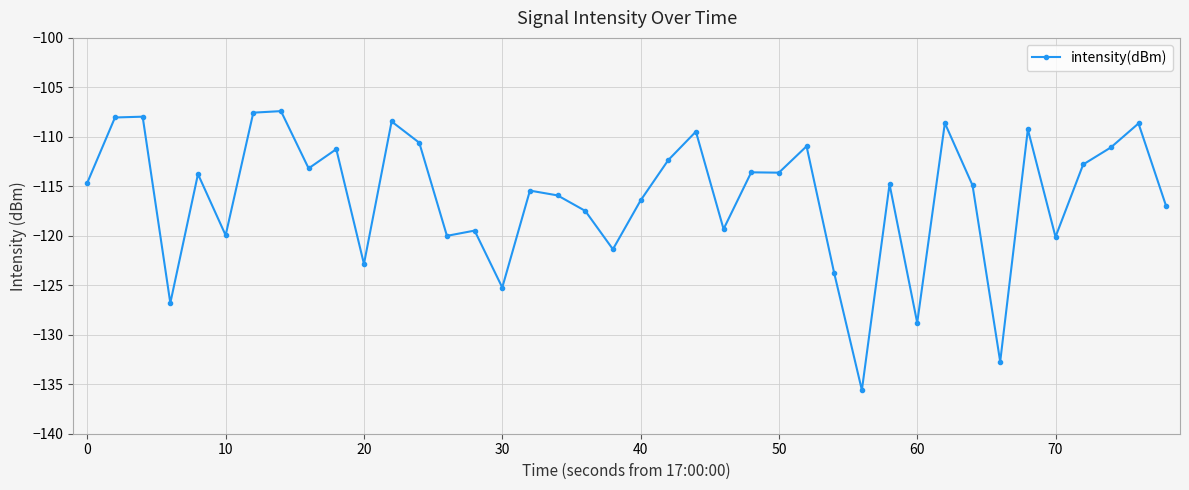

What is the difference between the maximum and second lowest values?

25.3